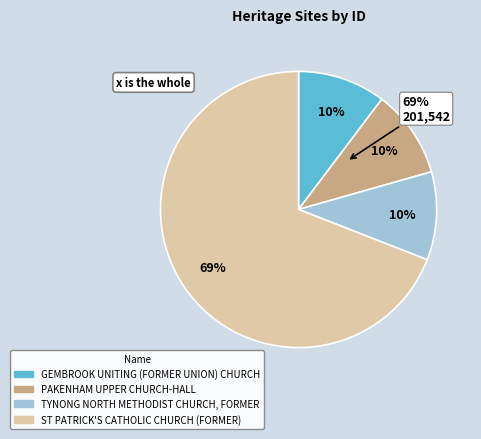

Which slice represents more than half of the pie?

ST PATRICK'S CATHOLIC CHURCH (FORMER)